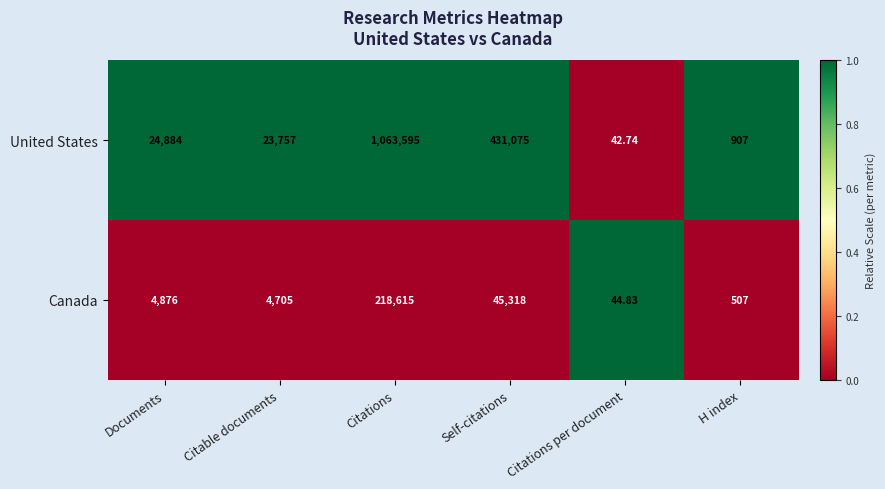

How many data points does each series have?

6